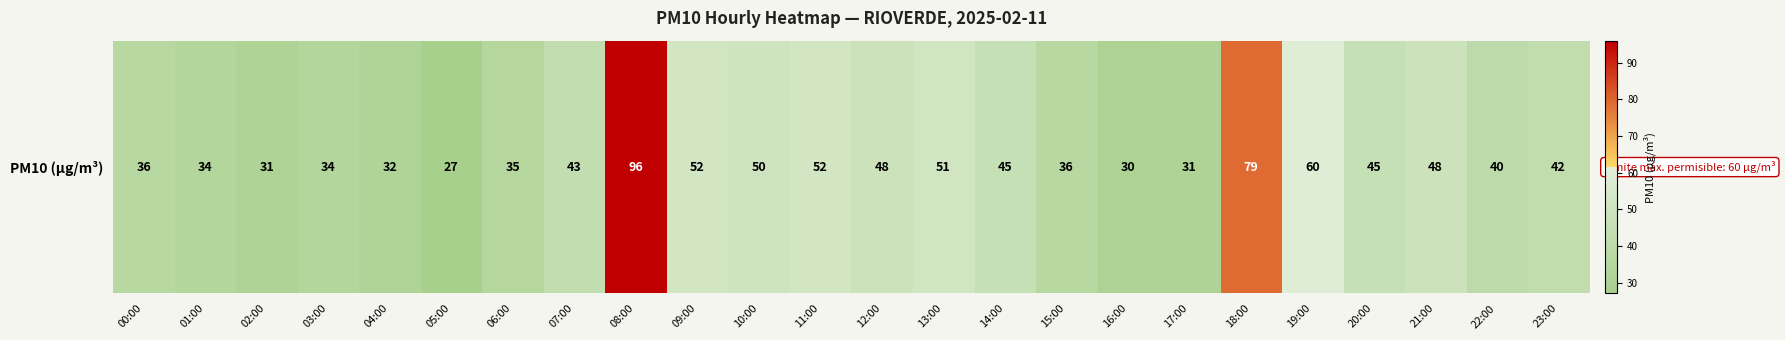

What is the difference between the second highest and second lowest values?

49